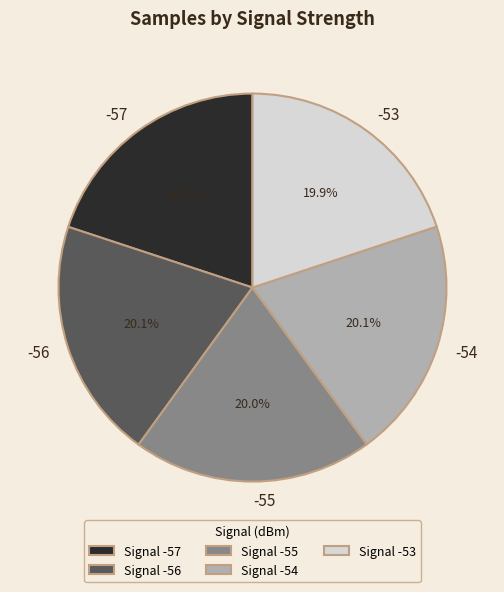

What is the ratio of the value at -56 to the value at -57?

1.0